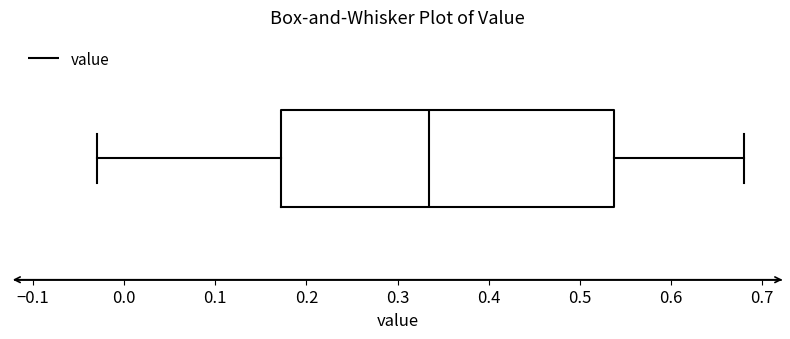

Read this box plot against the x-axis: the position of the median line, the range covered by the box, and the ends of both whiskers. The values are not printed on the chart, so give them approximately, as read against the axis.

median 0.34, box 0.17 to 0.54, whiskers -0.03 to 0.68